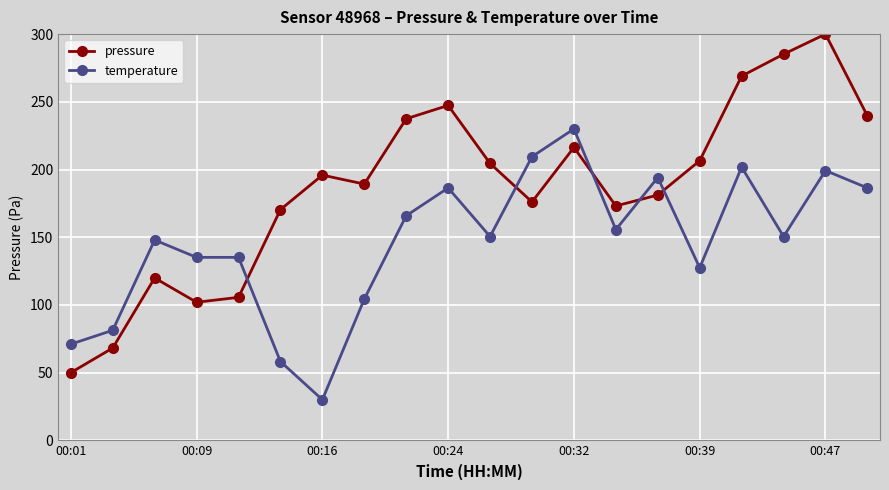

At how many categories does at least one series exceed 279?

2